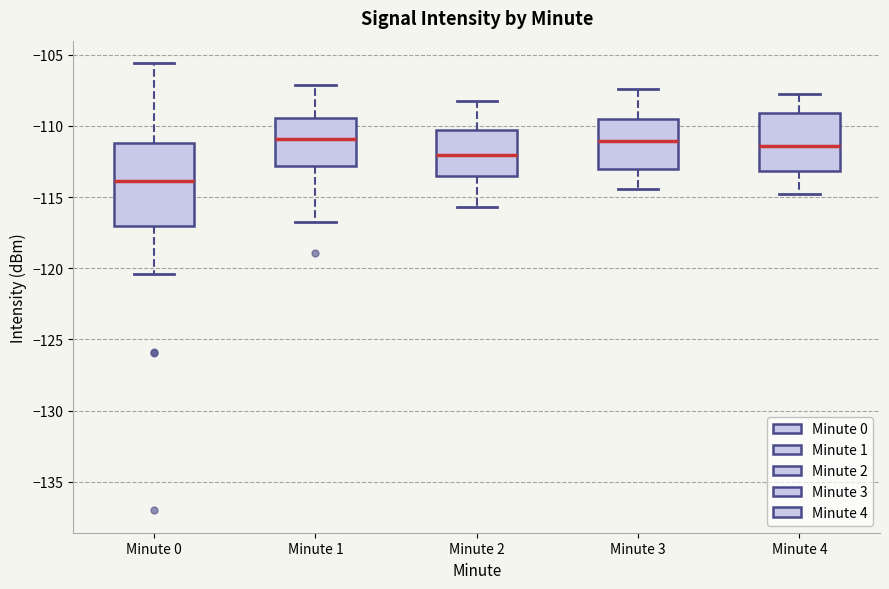

Which box is the tallest, from its lower edge to its upper edge?

Minute 0